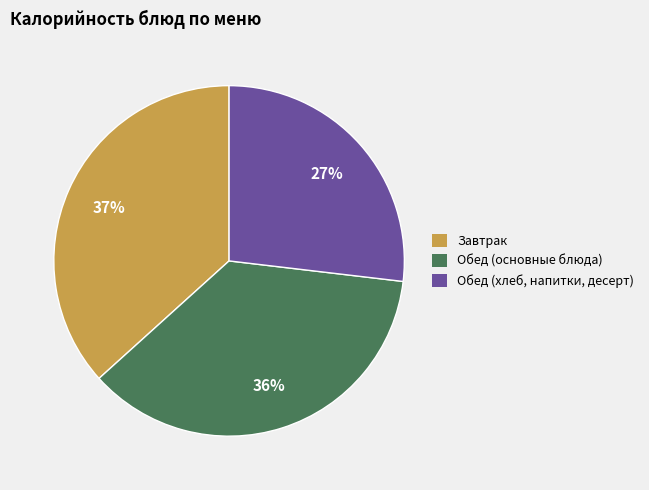

What is the smallest slice in the pie chart?

Обед (хлеб, напитки, десерт)